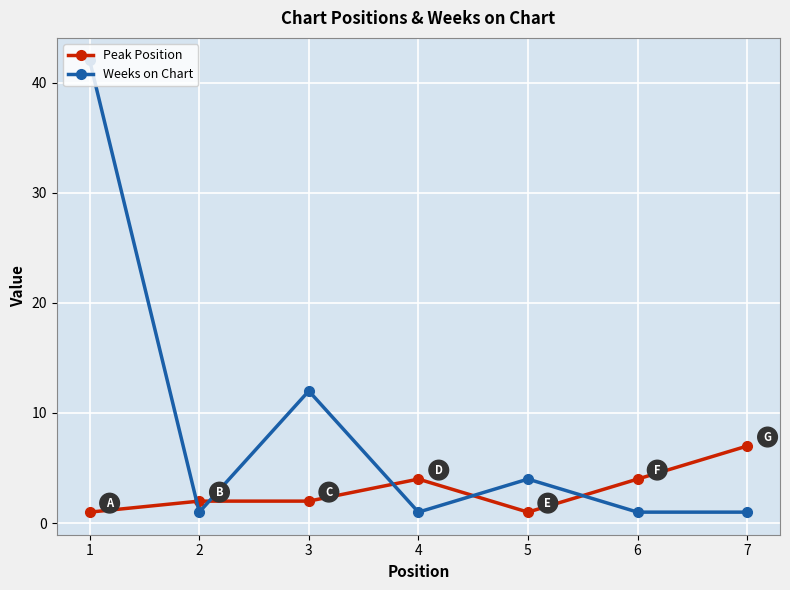

Reading right to left, transcribe all the data shown in this chart.

Peak Position: 7=7	6=4	5=1	4=4	3=2	2=2	1=1
Weeks on Chart: 7=1	6=1	5=4	4=1	3=12	2=1	1=42